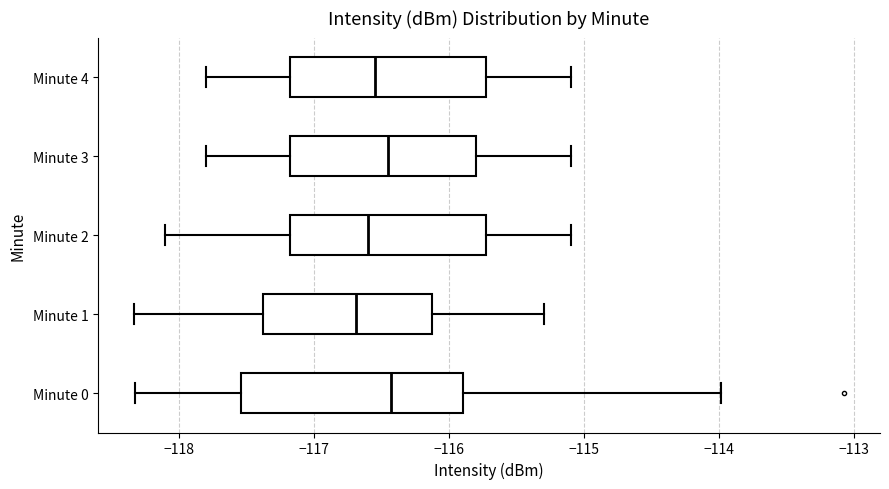

Reading bottom to top, transcribe this box plot: for each box, give where its median line is, the range the box spans, and where its two whiskers end, as read against the x-axis. The values are not printed on the chart, so give them approximately, as read against the axis.

Minute 0: median -116.4, box -117.5 to -115.9, whiskers -118.3 to -114.0
Minute 1: median -116.7, box -117.4 to -116.1, whiskers -118.3 to -115.3
Minute 2: median -116.6, box -117.2 to -115.7, whiskers -118.1 to -115.1
Minute 3: median -116.4, box -117.2 to -115.8, whiskers -117.8 to -115.1
Minute 4: median -116.5, box -117.2 to -115.7, whiskers -117.8 to -115.1